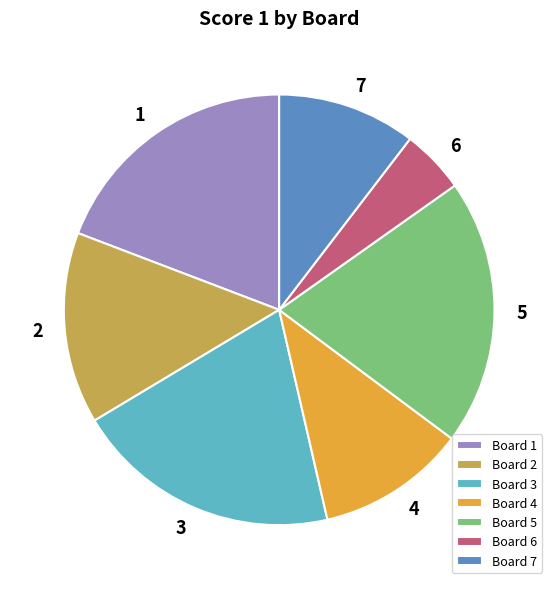

What is the ratio of the value at Board 7 to the value at Board 3?

0.5